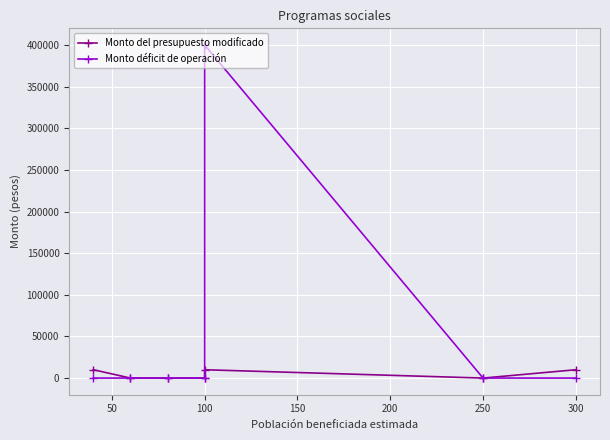

True or false: Monto déficit de operación has more than 2 points higher than both neighbors.

False